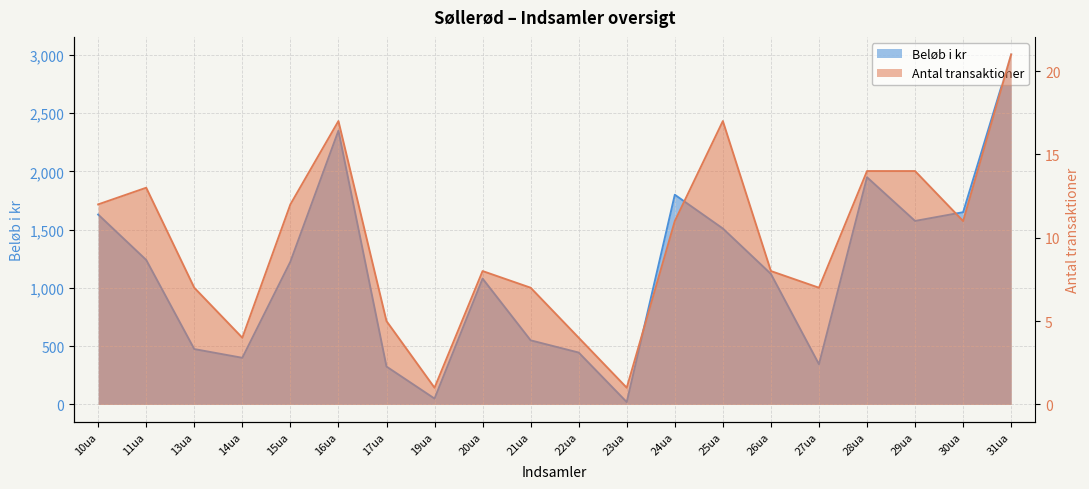

What is the greatest value displayed?

3005